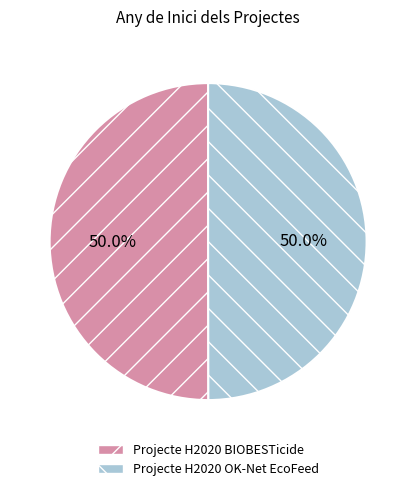

True or false: Projecte H2020 OK-Net EcoFeed accounts for 43% of the total.

False